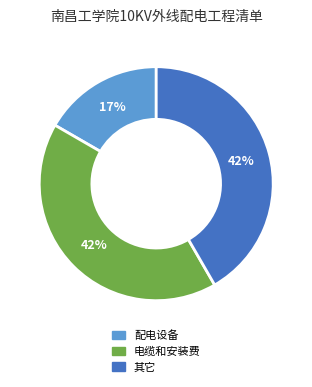

Which category has the smallest portion of the pie?

配电设备